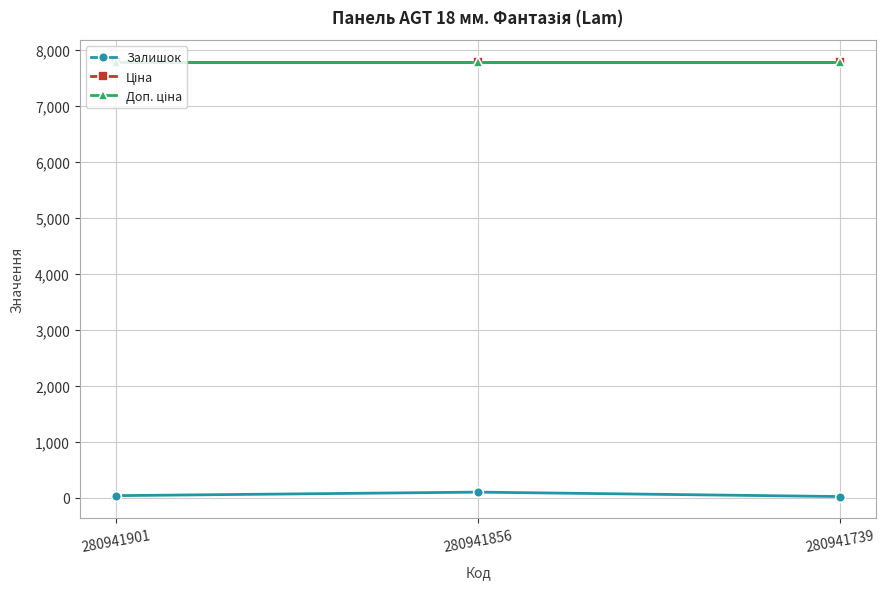

What is the average value of the Ціна series?

7792.9